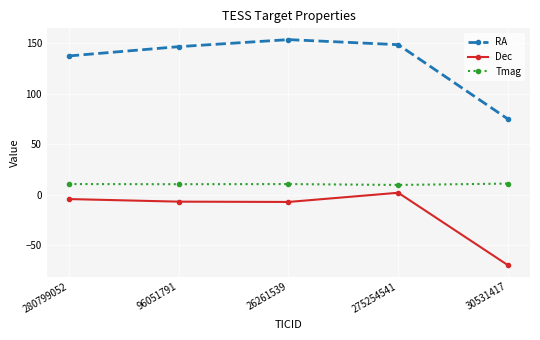

What is the difference between the maximum and minimum values in the Tmag series?

1.4